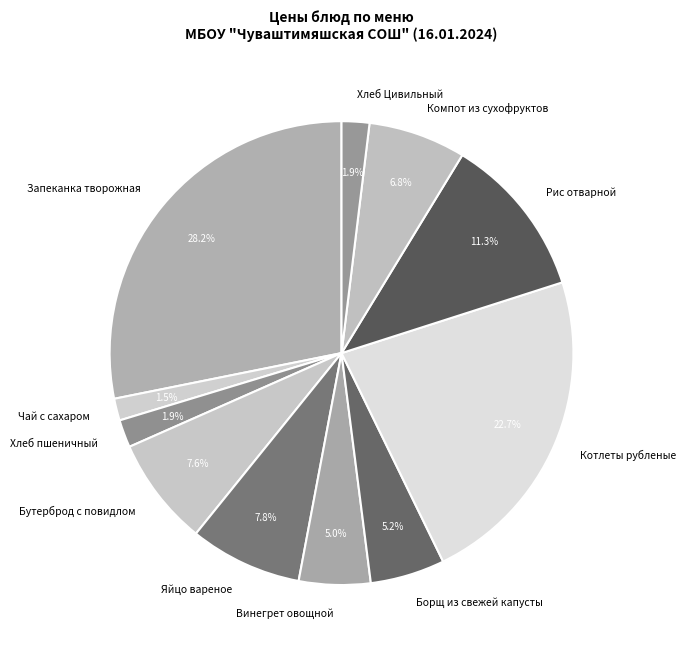

Do Бутерброд с повидлом and Хлеб пшеничный together represent more than half of the pie?

No